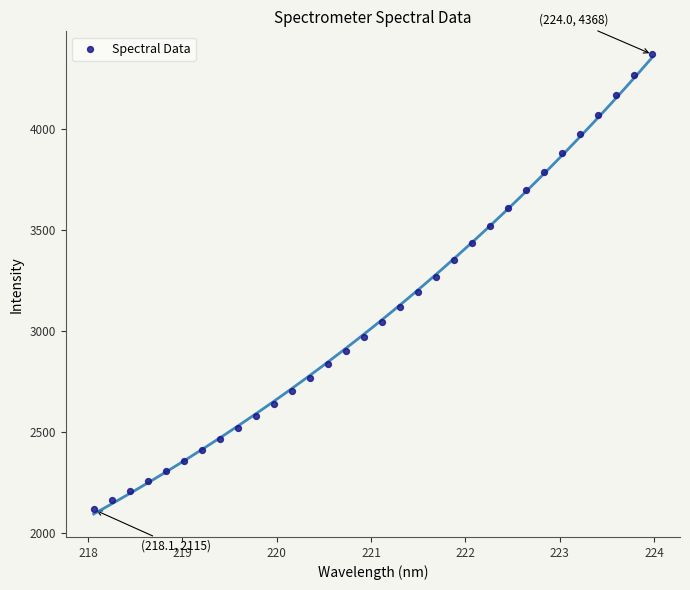

What is the range of Y values (max minus min)?

2253.3